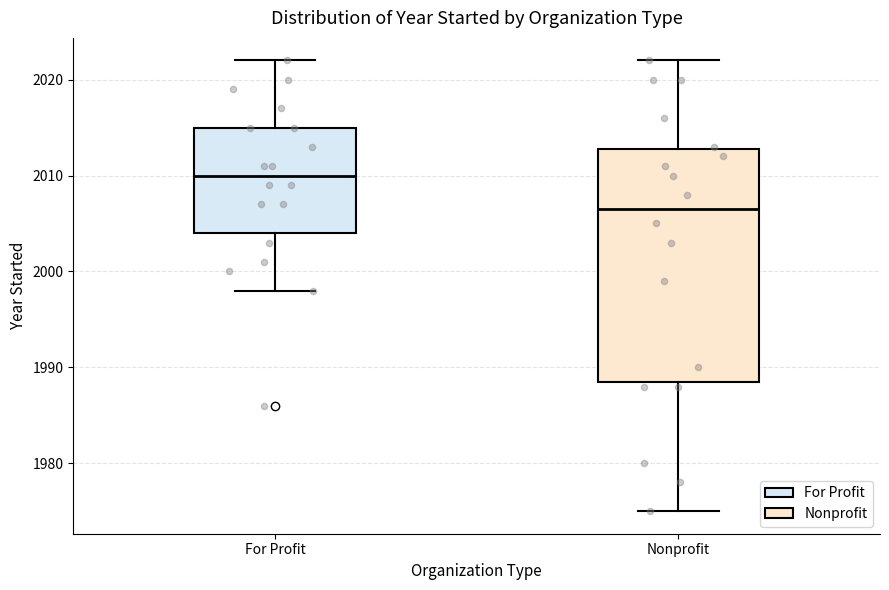

Reading left to right, transcribe this box plot: for each box, give where its median line is, the range the box spans, and where its two whiskers end, as read against the y-axis. The values are not printed on the chart, so give them approximately, as read against the axis.

For Profit: median 2010, box 2004 to 2015, whiskers 1998 to 2022
Nonprofit: median 2007, box 1989 to 2013, whiskers 1975 to 2022